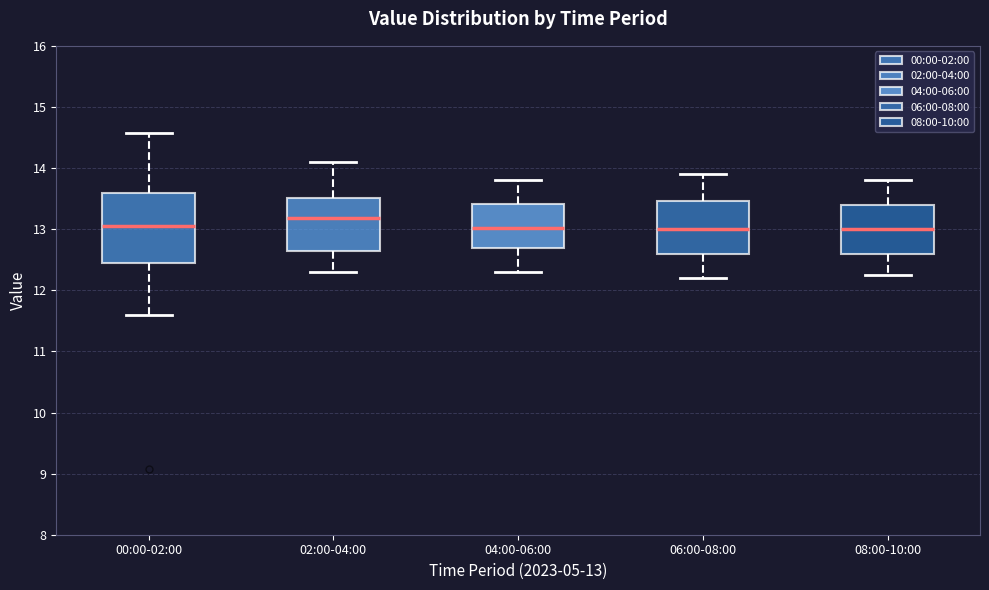

Which box's median line is the highest?

02:00-04:00